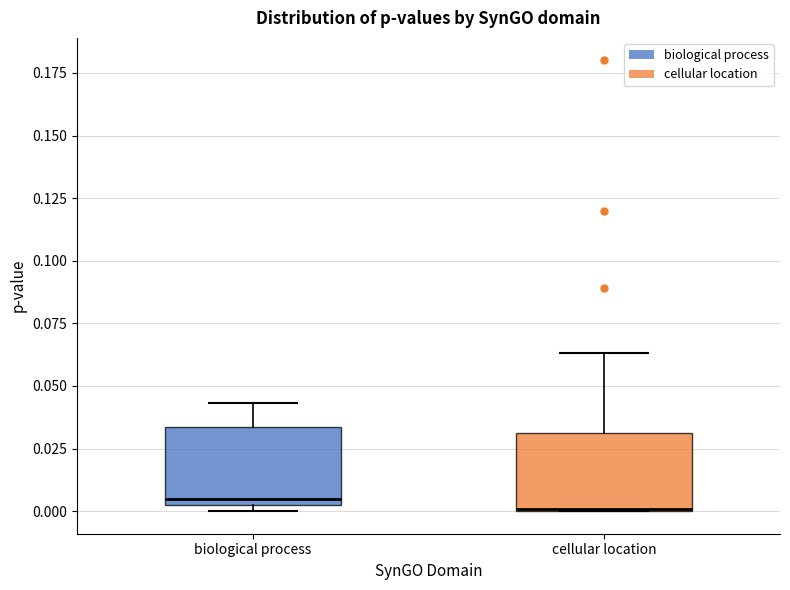

Reading left to right, transcribe this box plot: for each box, give where its median line is, the range the box spans, and where its two whiskers end, as read against the y-axis. The values are not printed on the chart, so give them approximately, as read against the axis.

biological process: median 0.005, box 0.000 to 0.035, whiskers 0.000 (just below the box's lower edge) to 0.045
cellular location: median 0.000, box 0.000 to 0.030, whiskers 0.000 to 0.065